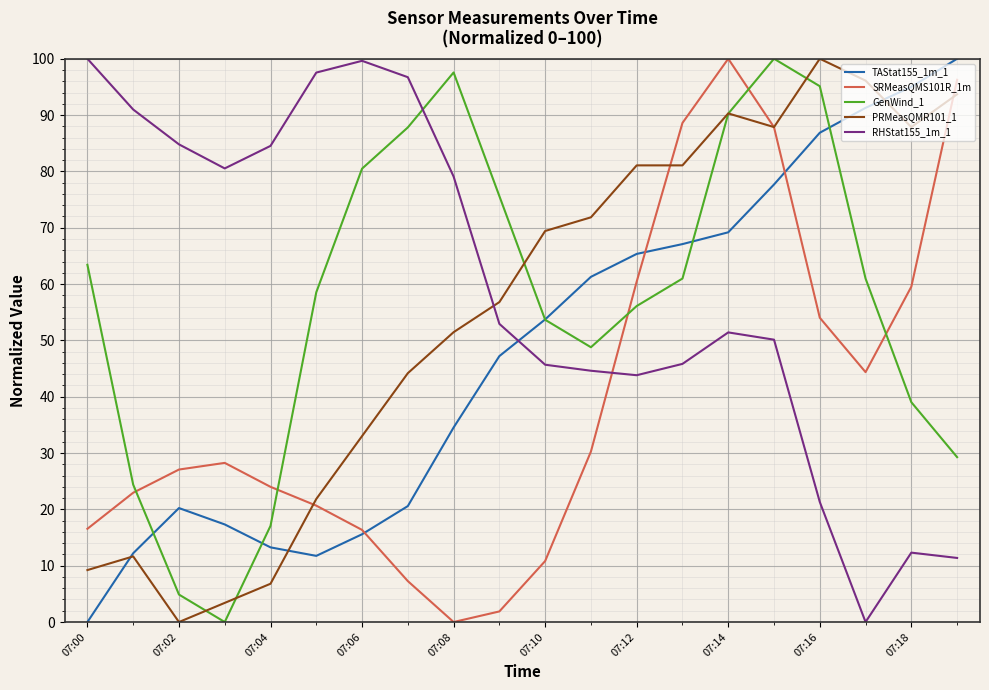

Which series ends up on top after the final intersection of RHStat155_1m_1 and GenWind_1?

GenWind_1